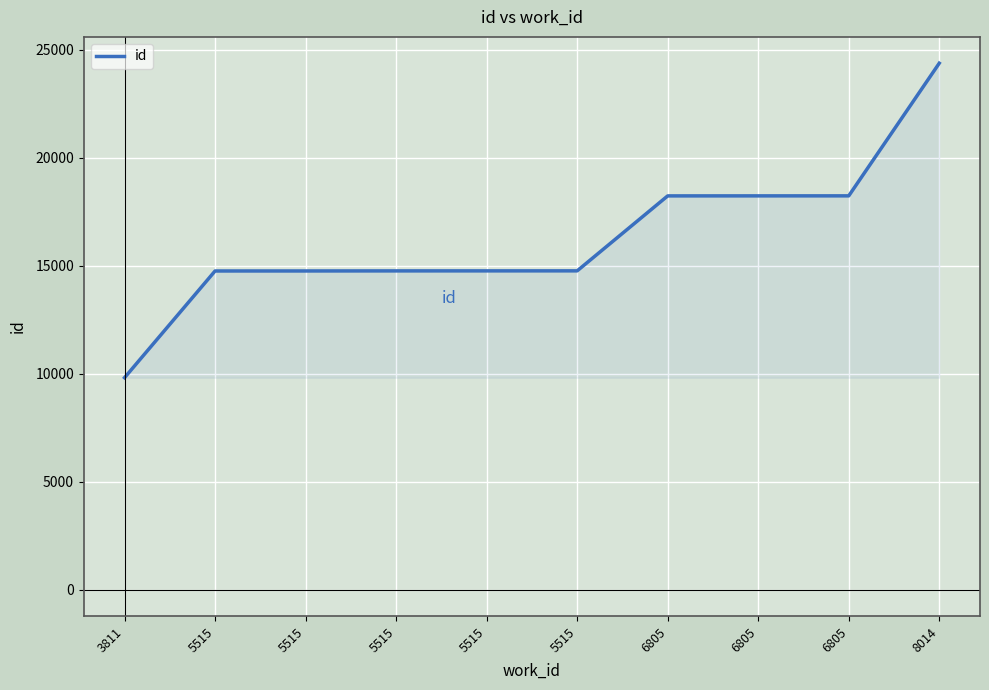

How many lines are shown in the chart?

1